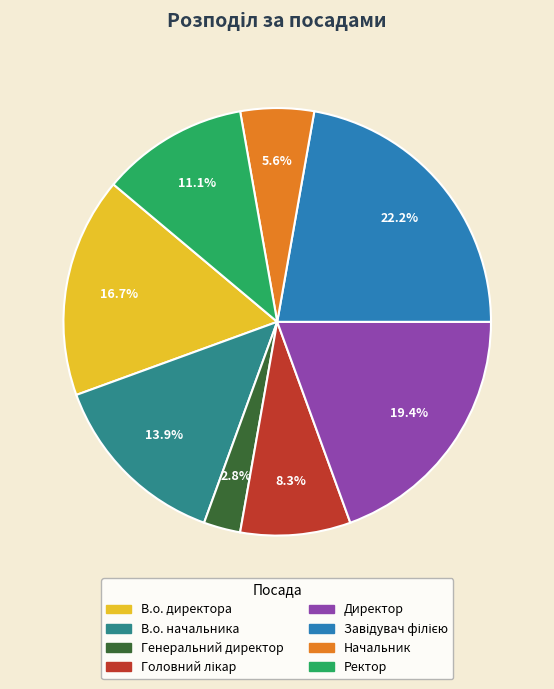

What portion of the pie excludes Генеральний директор?

97.2%